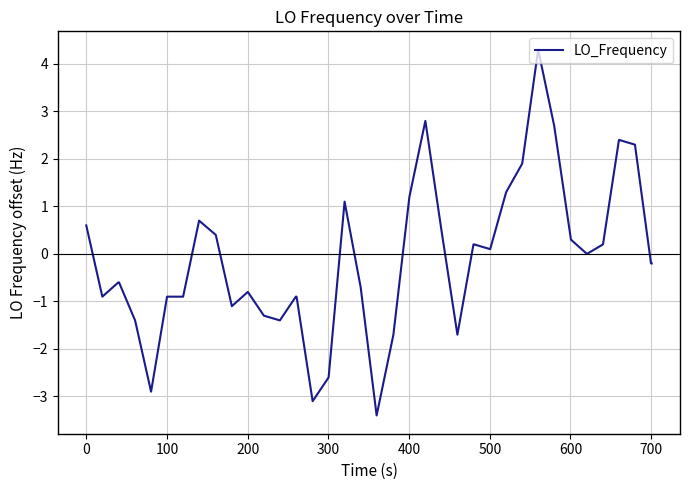

What is the minimum value shown in the chart?

-3.4